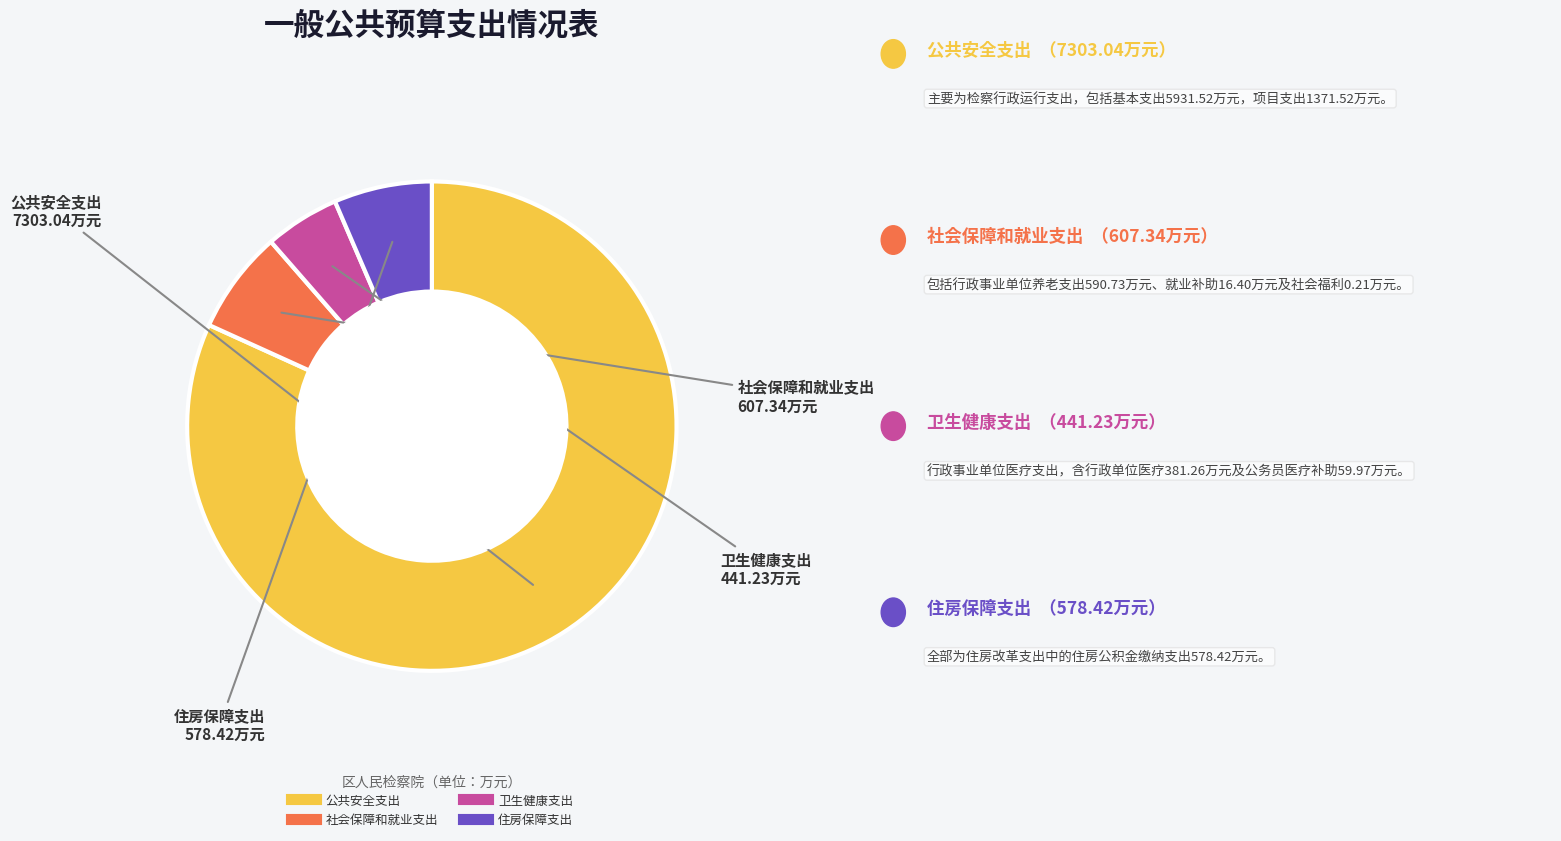

Is the sum of 卫生健康支出 and 公共安全支出 greater than half?

Yes